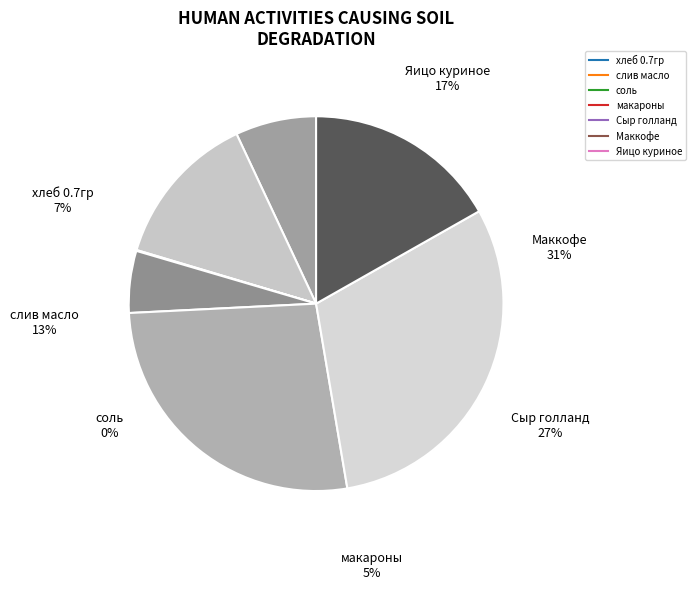

Is there a majority slice in this chart?

No